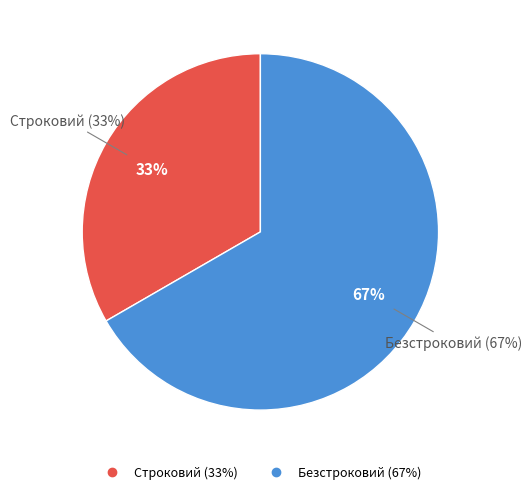

Which has a higher value, Строковий or Безстроковий?

Безстроковий